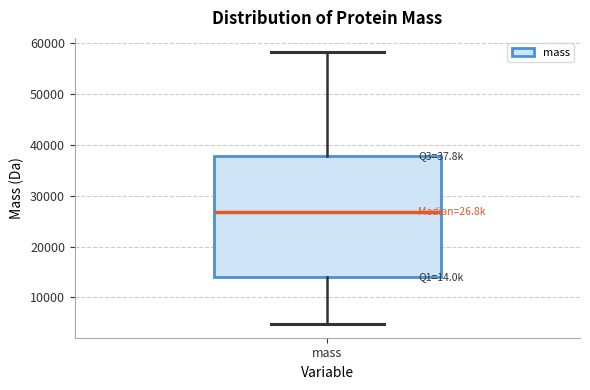

Read this box plot against the y-axis: the position of the median line, the range covered by the box, and the ends of both whiskers. The values are not printed on the chart, so give them approximately, as read against the axis.

median 27000, box 14000 to 38000, whiskers 5000 to 58000